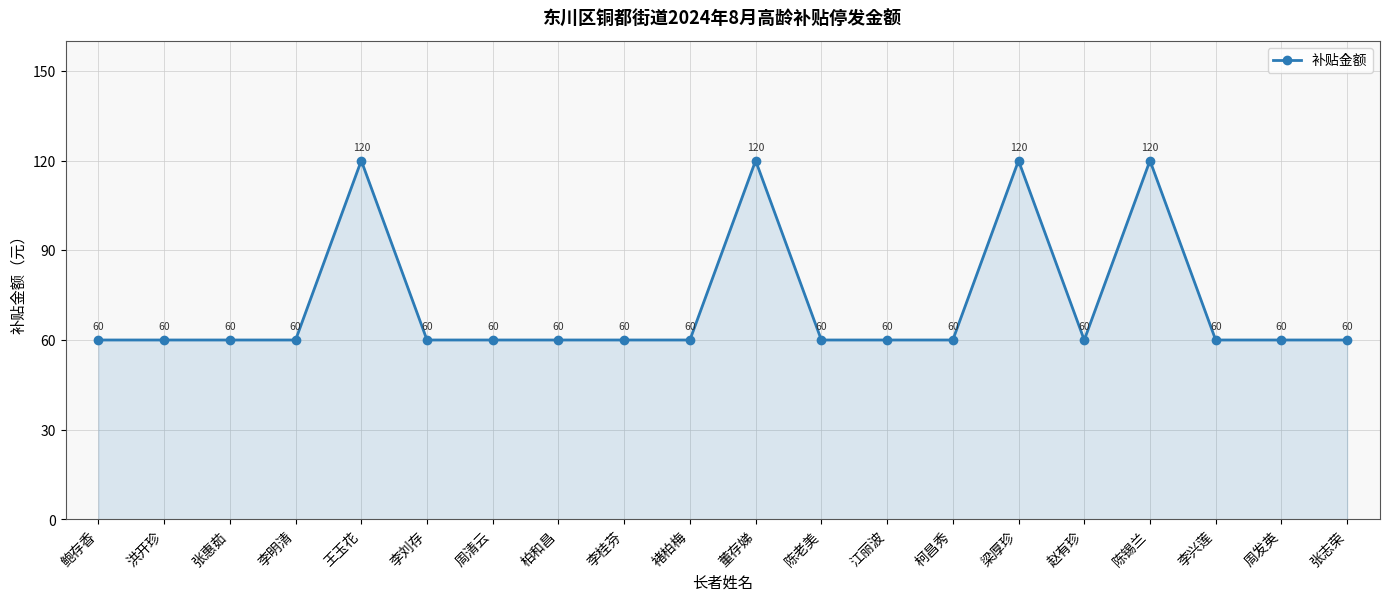

What is the greatest value displayed?

120